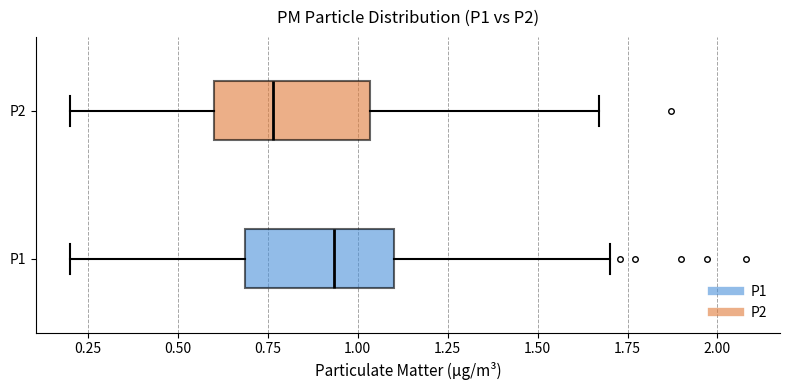

Which box has the furthest to the right median line?

P1